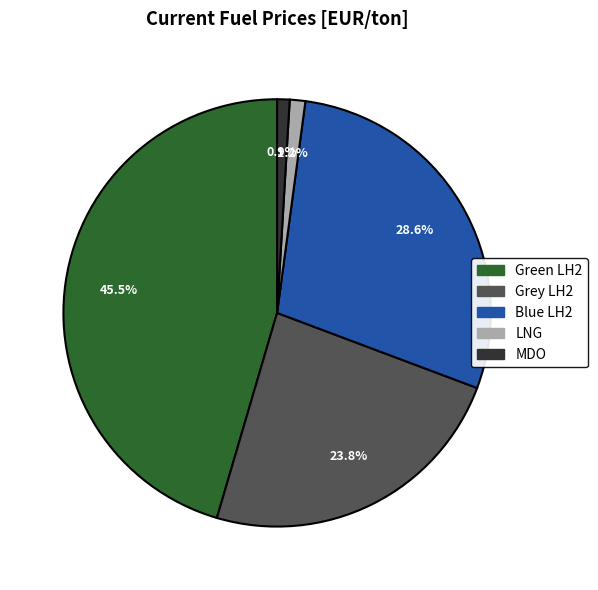

Approximately how many times larger is the value at Blue LH2 compared to MDO?

30.3